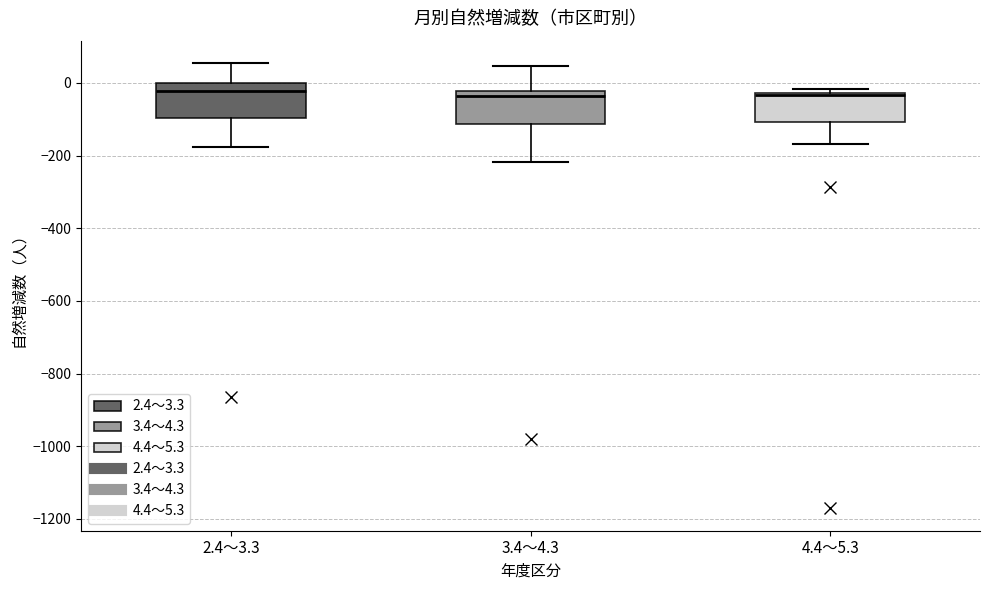

Reading left to right, read every box against the y-axis: the position of its median line, the range the box covers, and the ends of its whiskers. The values are not printed on the chart, so give them approximately, as read against the axis.

2.4～3.3: median -20, box -100 to 0, whiskers -180 to 60
3.4～4.3: median -40, box -120 to -20, whiskers -220 to 40
4.4～5.3: median -40, box -100 to -20, whiskers -160 to -20 (just above the box's upper edge)